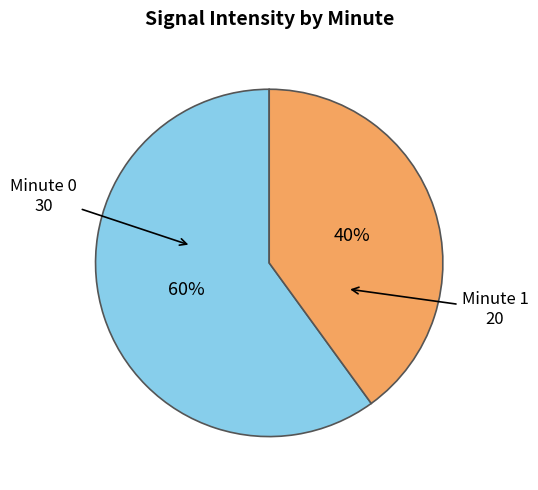

Does any single category account for the majority?

Yes